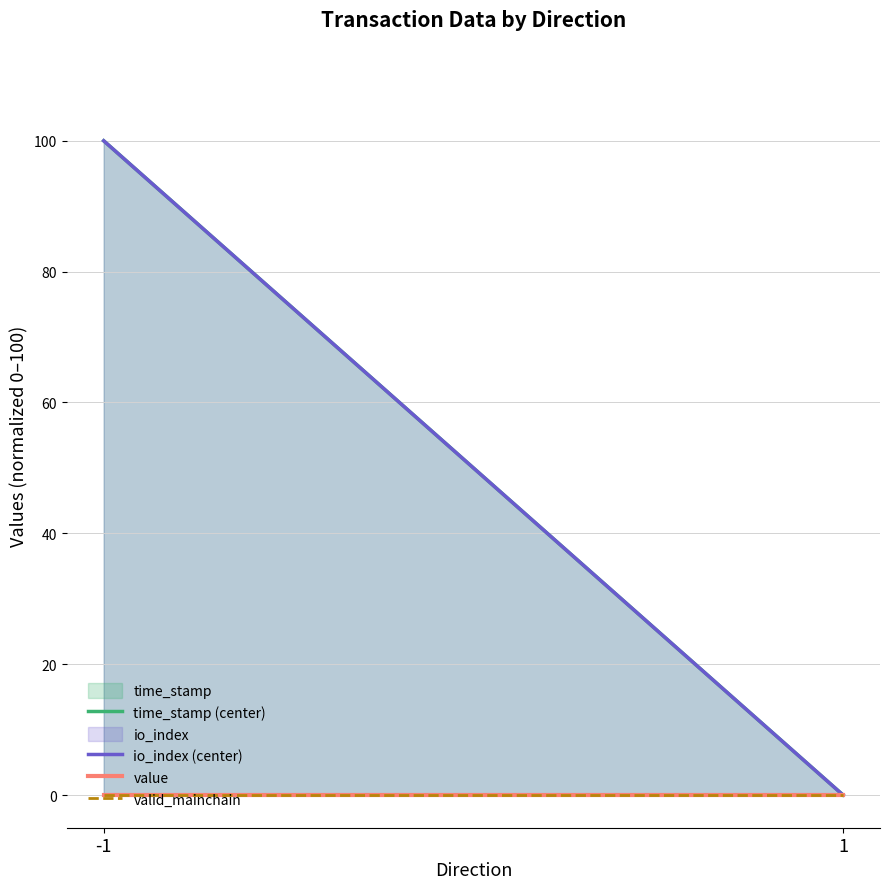

True or false: io_index (center) has a value of 0 at 1.

True